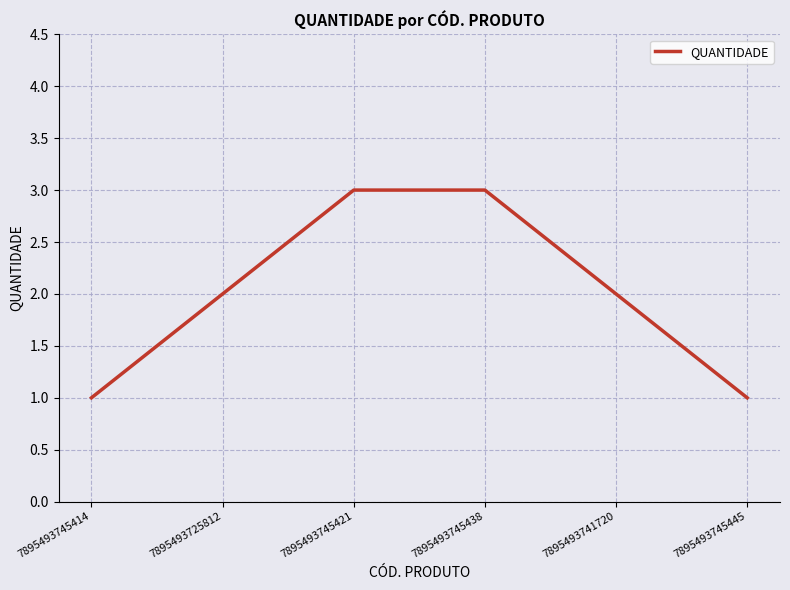

How many lines are shown in the chart?

1